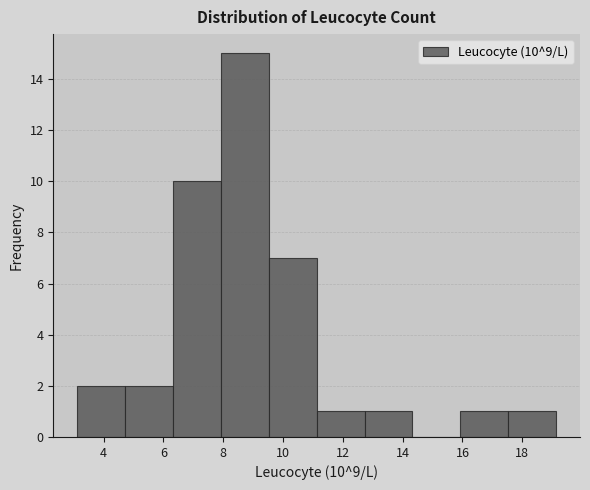

Which range on the x-axis has the tallest bar?

8.0 to 9.6